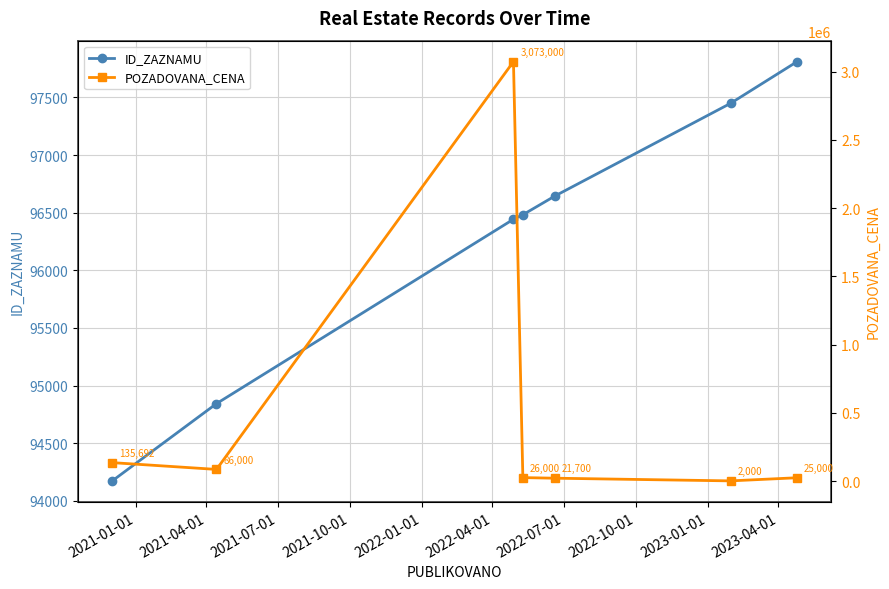

Is it true that POZADOVANA_CENA equals 86000 at 2021-04-01?

True